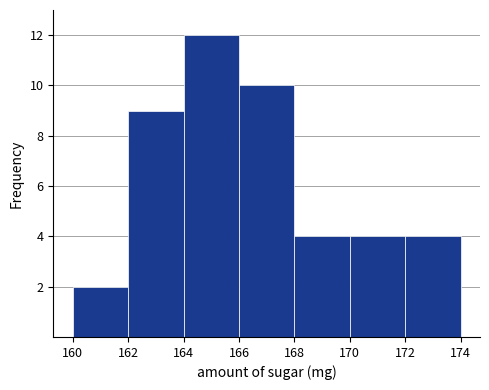

What is the height of the bar covering 170 to 172 on the x-axis? The values are not printed on the chart, so give them approximately, as read against the axis.

4